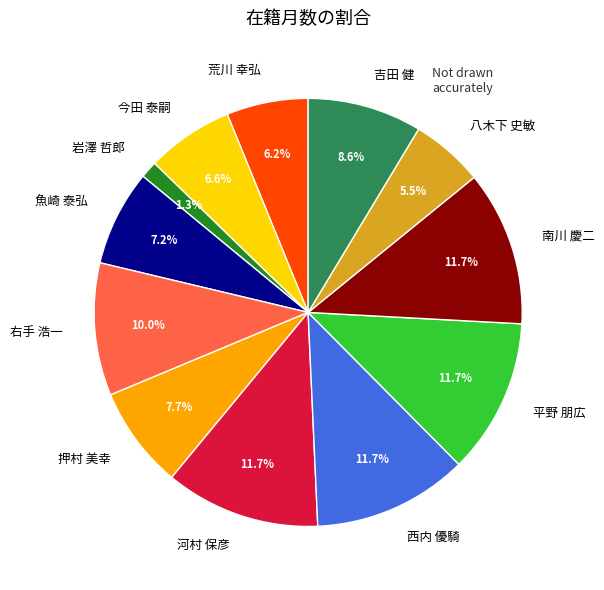

Which has a higher value, 八木下 史敏 or 右手 浩一?

右手 浩一